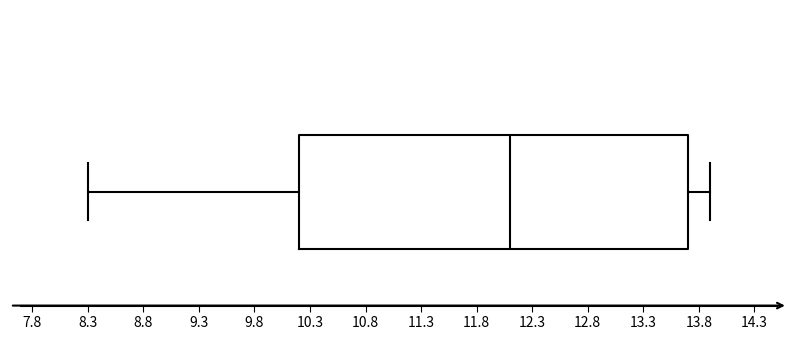

Where is the left edge of the box on the x-axis? The values are not printed on the chart, so give them approximately, as read against the axis.

10.2